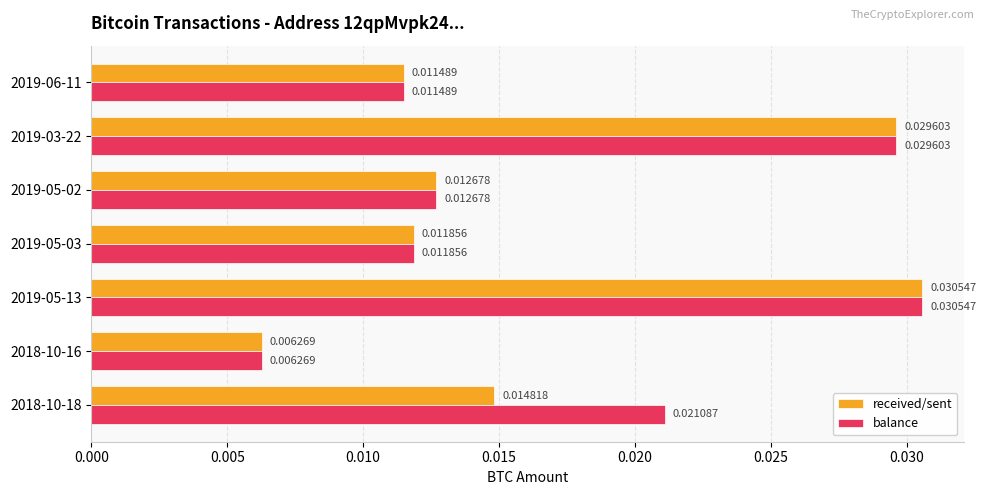

Which series has the largest total across all categories?

balance